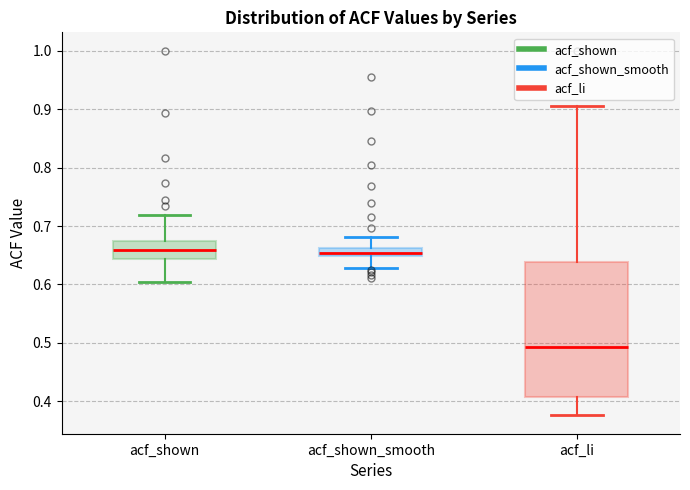

Comparing the boxes themselves (not the whiskers), which one is the tallest?

acf_li